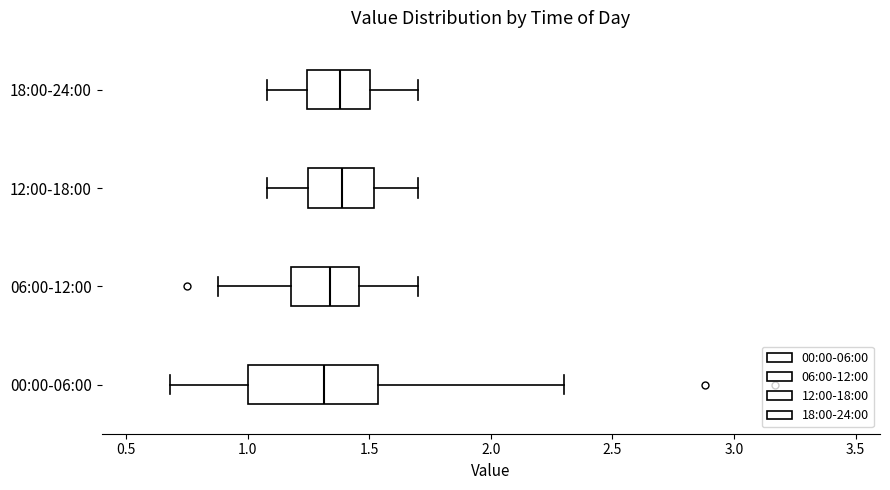

Reading bottom to top, transcribe this box plot: for each box, give where its median line is, the range the box spans, and where its two whiskers end, as read against the x-axis. The values are not printed on the chart, so give them approximately, as read against the axis.

00:00-06:00: median 1.30, box 1.00 to 1.55, whiskers 0.70 to 2.30
06:00-12:00: median 1.35, box 1.20 to 1.45, whiskers 0.90 to 1.70
12:00-18:00: median 1.40, box 1.25 to 1.50, whiskers 1.10 to 1.70
18:00-24:00: median 1.40, box 1.25 to 1.50, whiskers 1.10 to 1.70